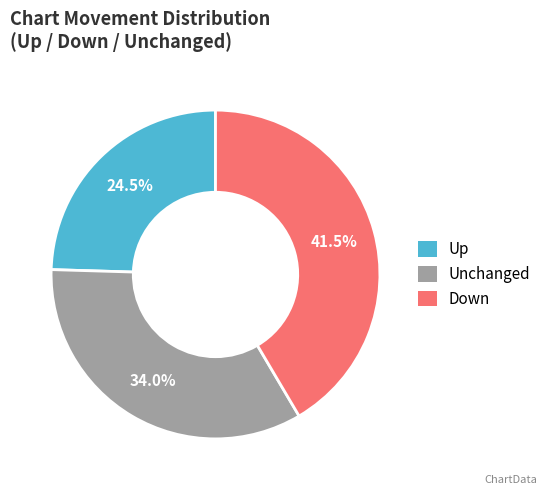

To the nearest percent, what is the average slice percentage?

33%